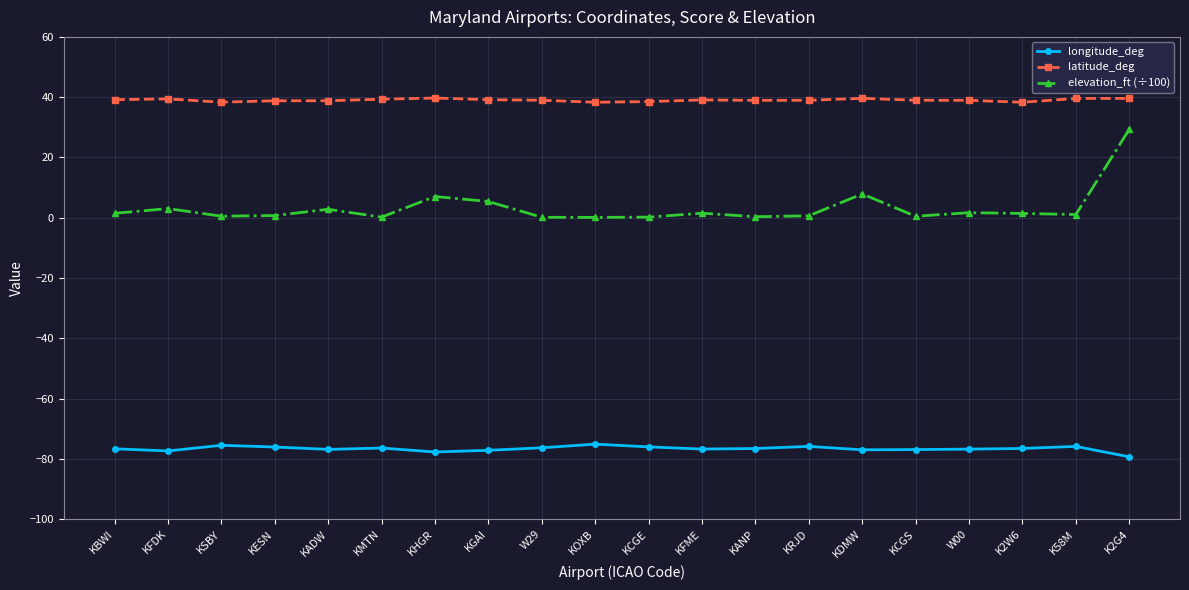

True or false: longitude_deg has a value of -101.2 at KESN.

False